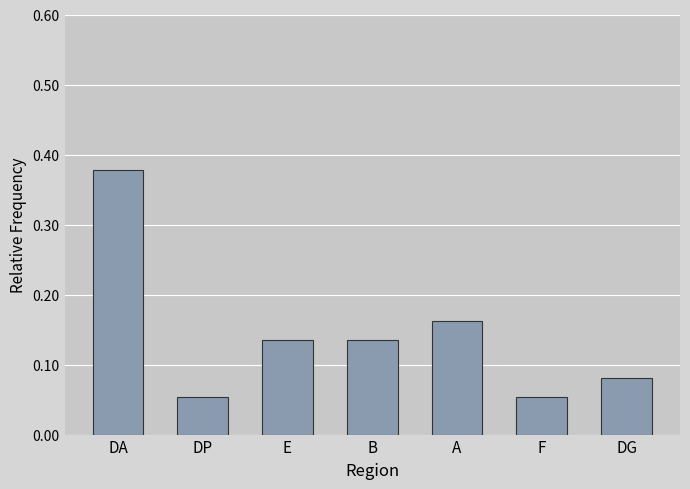

What is the sum of all values?

1.0